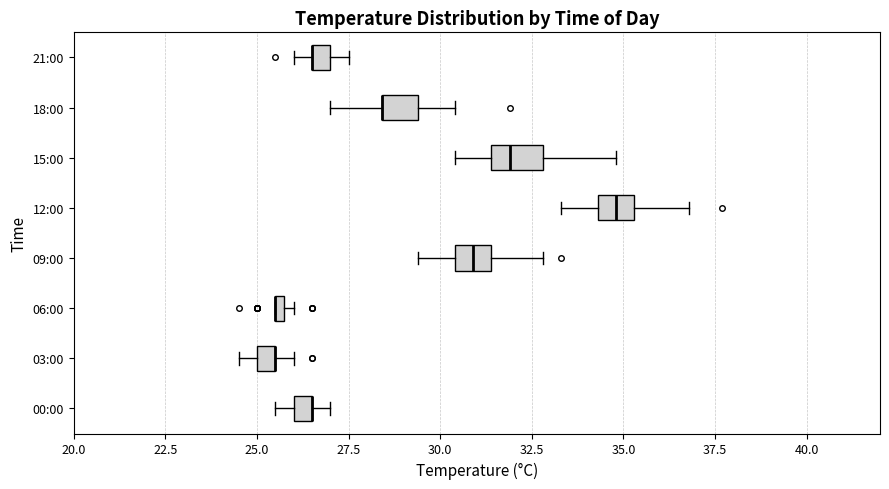

Where is the right edge of the box for 00:00 on the x-axis? The values are not printed on the chart, so give them approximately, as read against the axis.

26.5